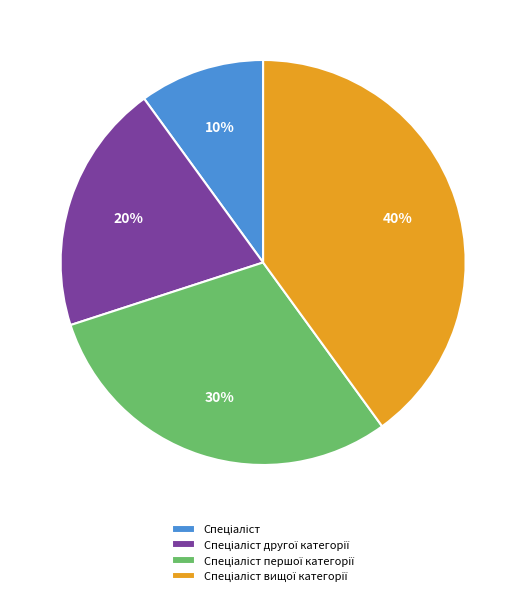

To the nearest percent, what is the average slice percentage?

25%